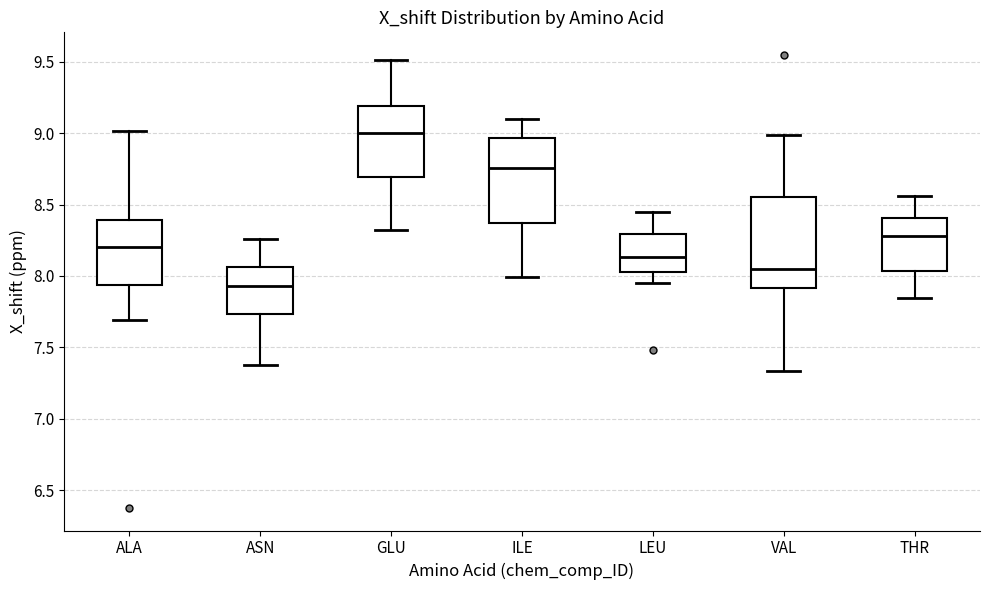

Which box has the highest median line?

GLU